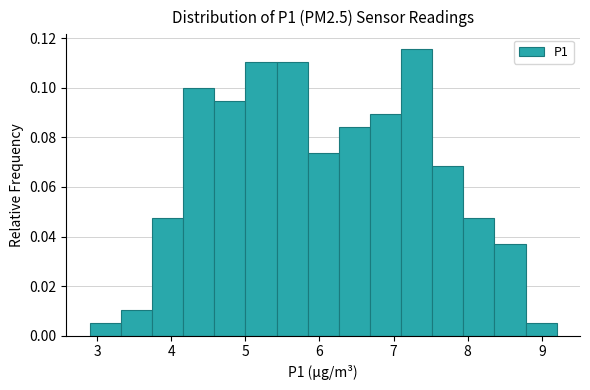

Over which range of the x-axis is the bar tallest?

7.10 to 7.52